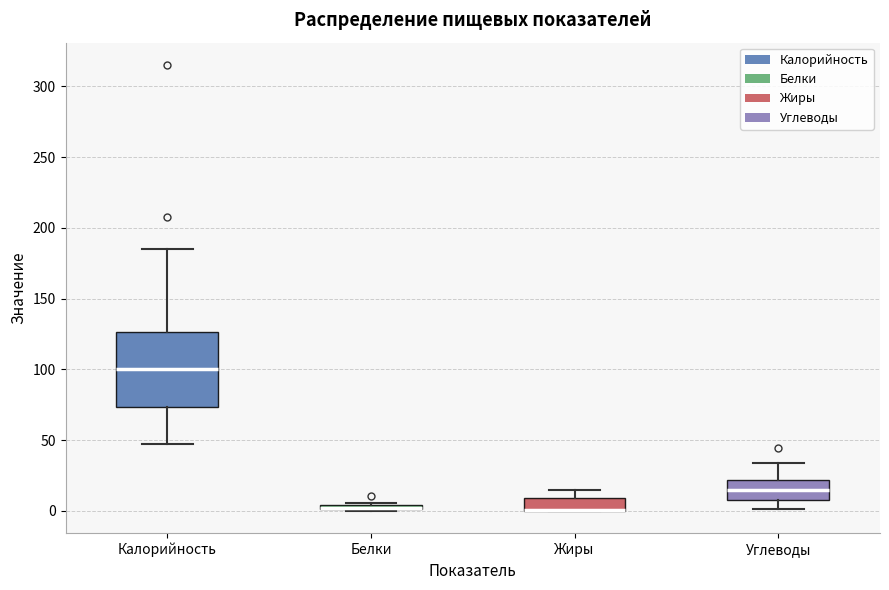

Which box is the tallest, from its lower edge to its upper edge?

Калорийность